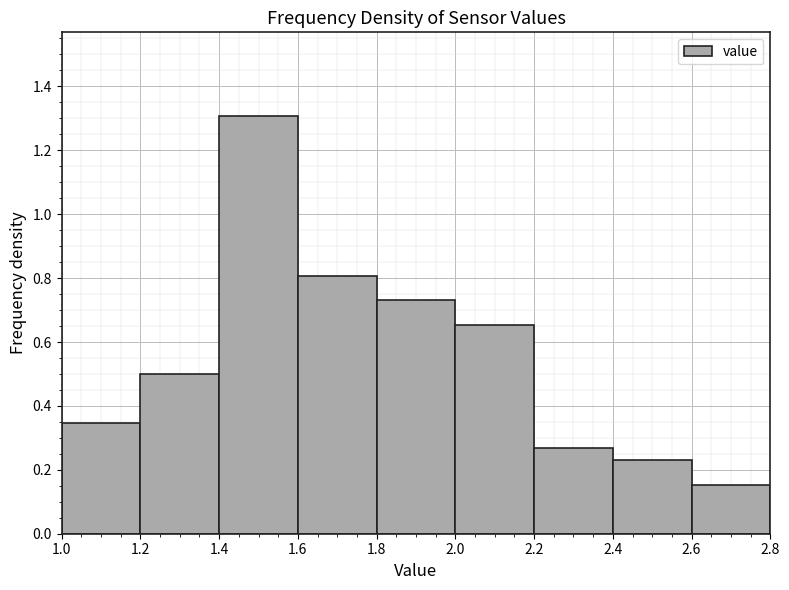

Reading left to right, list every bar in this chart as the range it spans on the x-axis followed by its height. The values are not printed on the chart, so give them approximately, as read against the axis.

1.0 to 1.2: 0.34
1.2 to 1.4: 0.50
1.4 to 1.6: 1.30
1.6 to 1.8: 0.80
1.8 to 2.0: 0.74
2.0 to 2.2: 0.66
2.2 to 2.4: 0.26
2.4 to 2.6: 0.24
2.6 to 2.8: 0.16